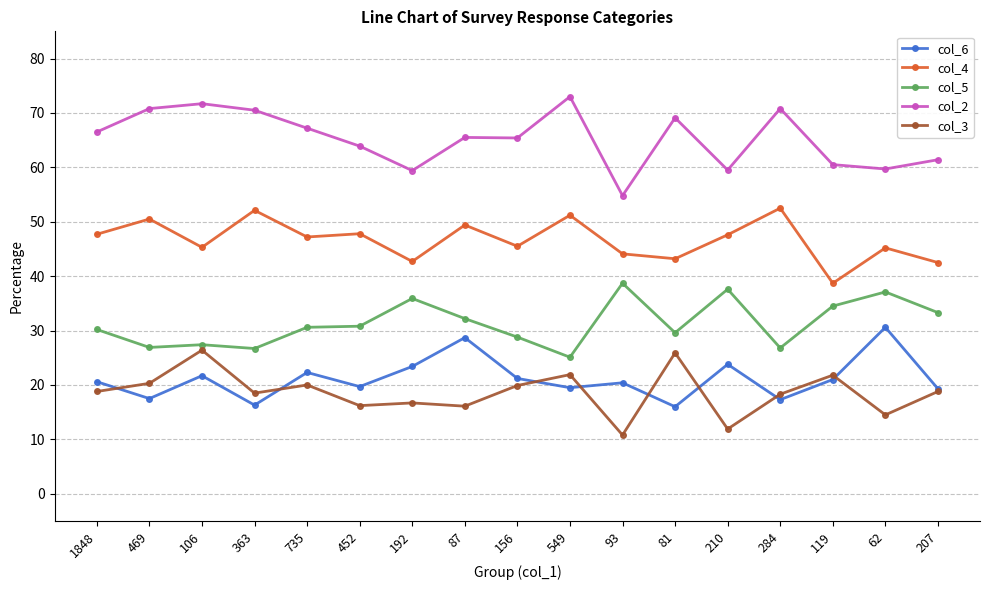

Is it true that col_2 equals 70.5 at 363?

True